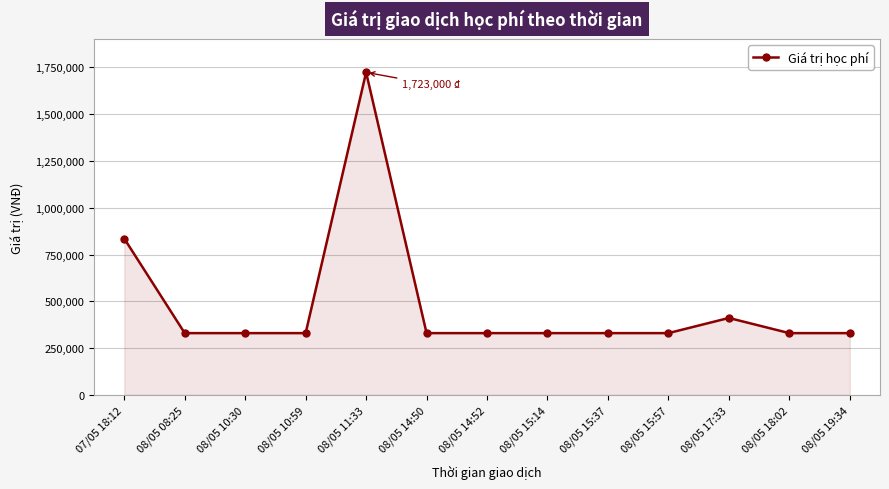

Does the chart display data point markers on the line(s)?

Yes